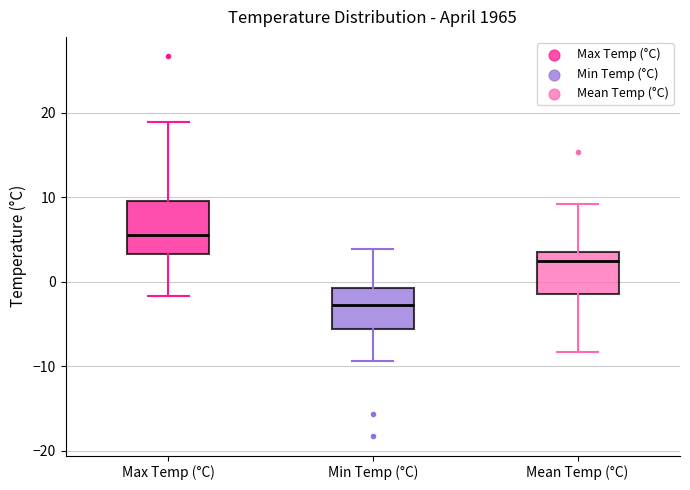

Reading left to right, transcribe this box plot: for each box, give where its median line is, the range the box spans, and where its two whiskers end, as read against the y-axis. The values are not printed on the chart, so give them approximately, as read against the axis.

Max Temp (°C): median 6, box 3 to 10, whiskers -2 to 19
Min Temp (°C): median -3, box -6 to -1, whiskers -9 to 4
Mean Temp (°C): median 3, box -1 to 4, whiskers -8 to 9